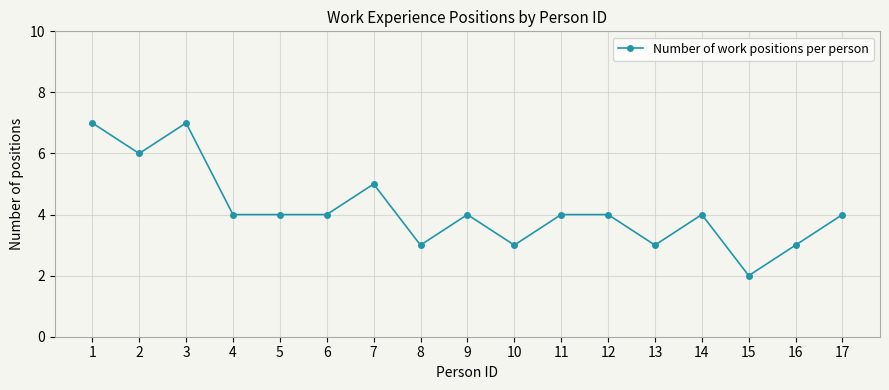

At which category does the chart reach its minimum across all series?

15